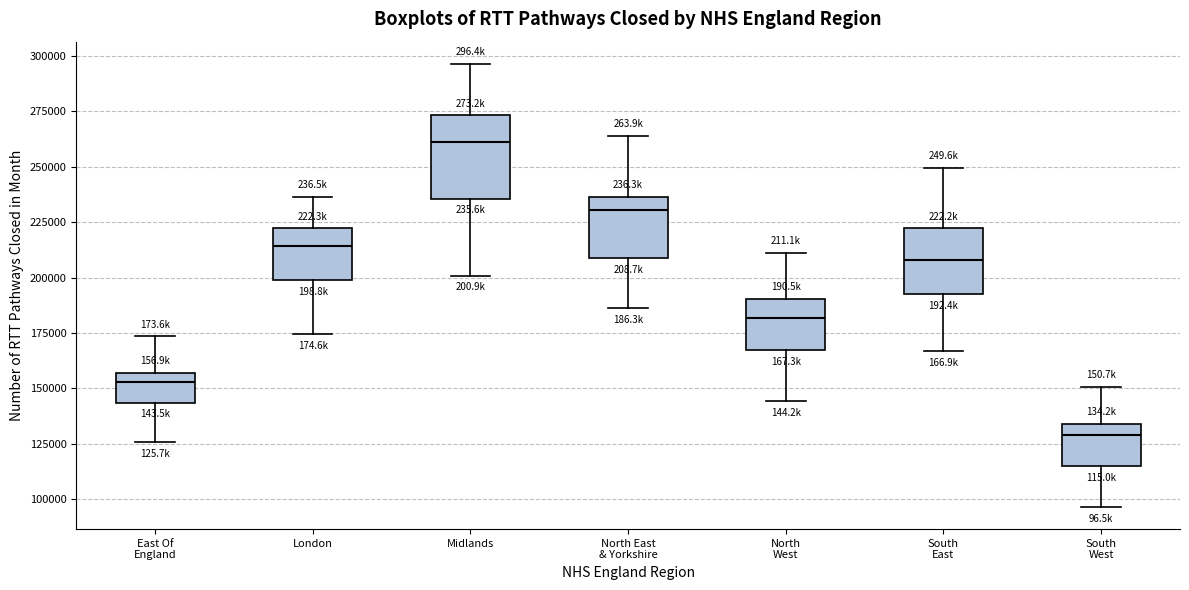

Reading left to right, transcribe this box plot: for each box, give where its median line is, the range the box spans, and where its two whiskers end, as read against the y-axis. The values are not printed on the chart, so give them approximately, as read against the axis.

East Of England: median 155000 (just below the box's upper edge), box 145000 to 155000, whiskers 125000 to 175000
London: median 215000, box 200000 to 220000, whiskers 175000 to 235000
Midlands: median 260000, box 235000 to 275000, whiskers 200000 to 295000
North East & Yorkshire: median 230000, box 210000 to 235000, whiskers 185000 to 265000
North West: median 180000, box 165000 to 190000, whiskers 145000 to 210000
South East: median 210000, box 190000 to 220000, whiskers 165000 to 250000
South West: median 130000, box 115000 to 135000, whiskers 95000 to 150000